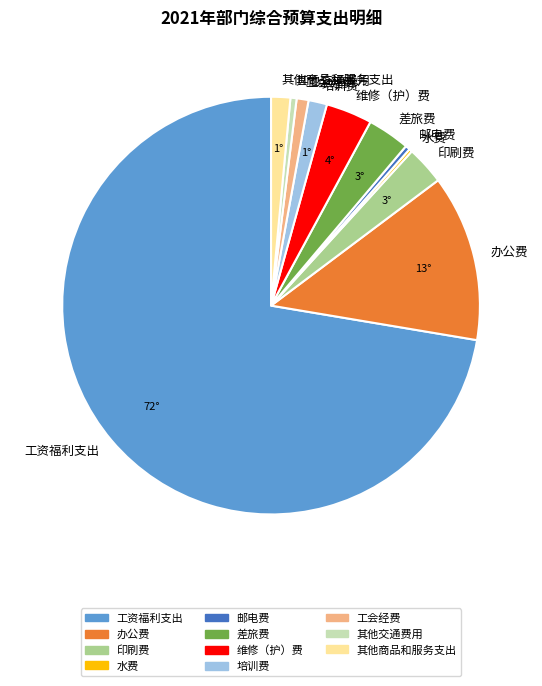

What is the majority slice?

工资福利支出